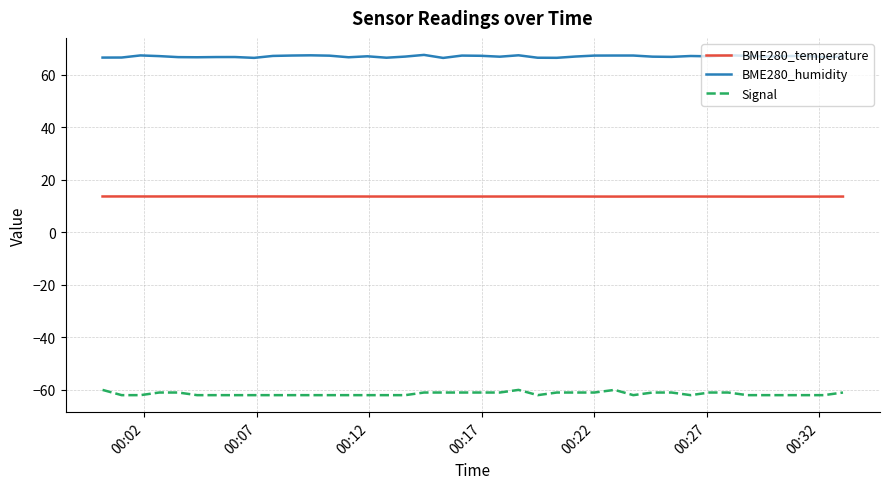

Which series has the largest total across all categories?

BME280_humidity